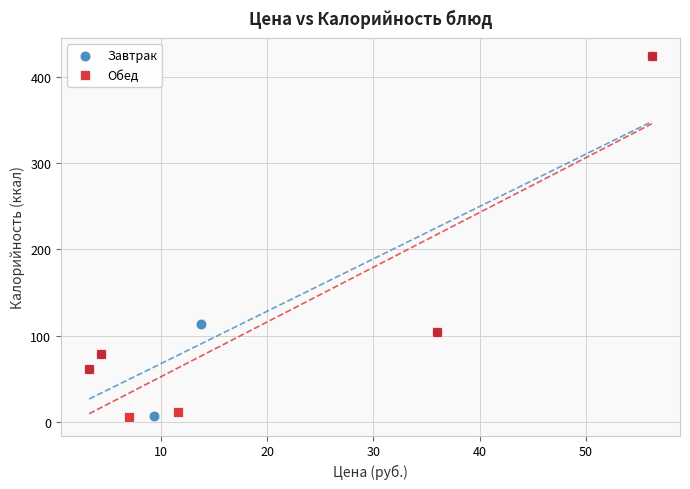

Which series has the largest Y range (max minus min)?

Обед